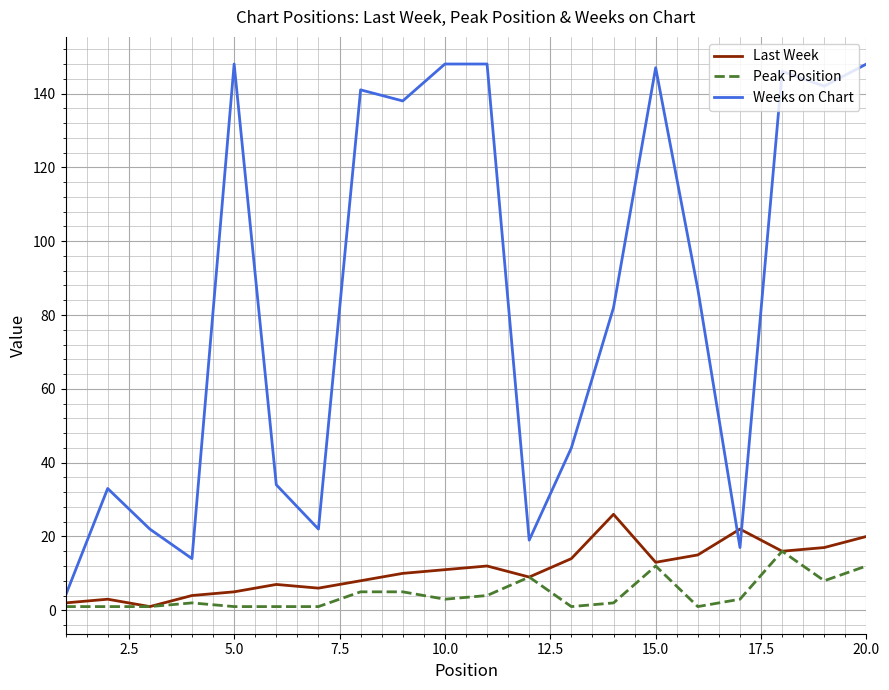

Which series has the largest total across all categories?

Weeks on Chart